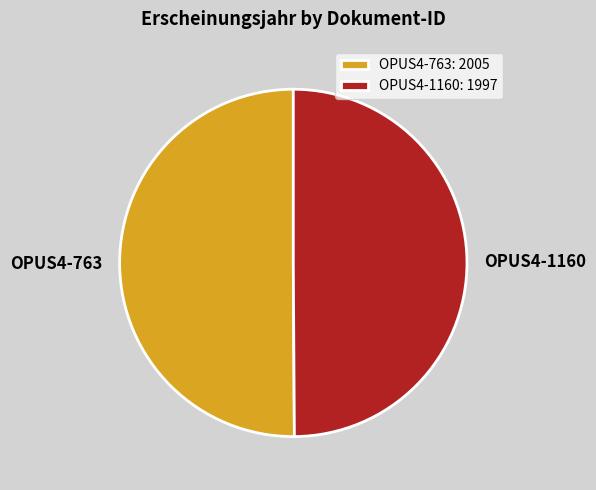

Is the sum of OPUS4-1160 and OPUS4-763 greater than half?

Yes